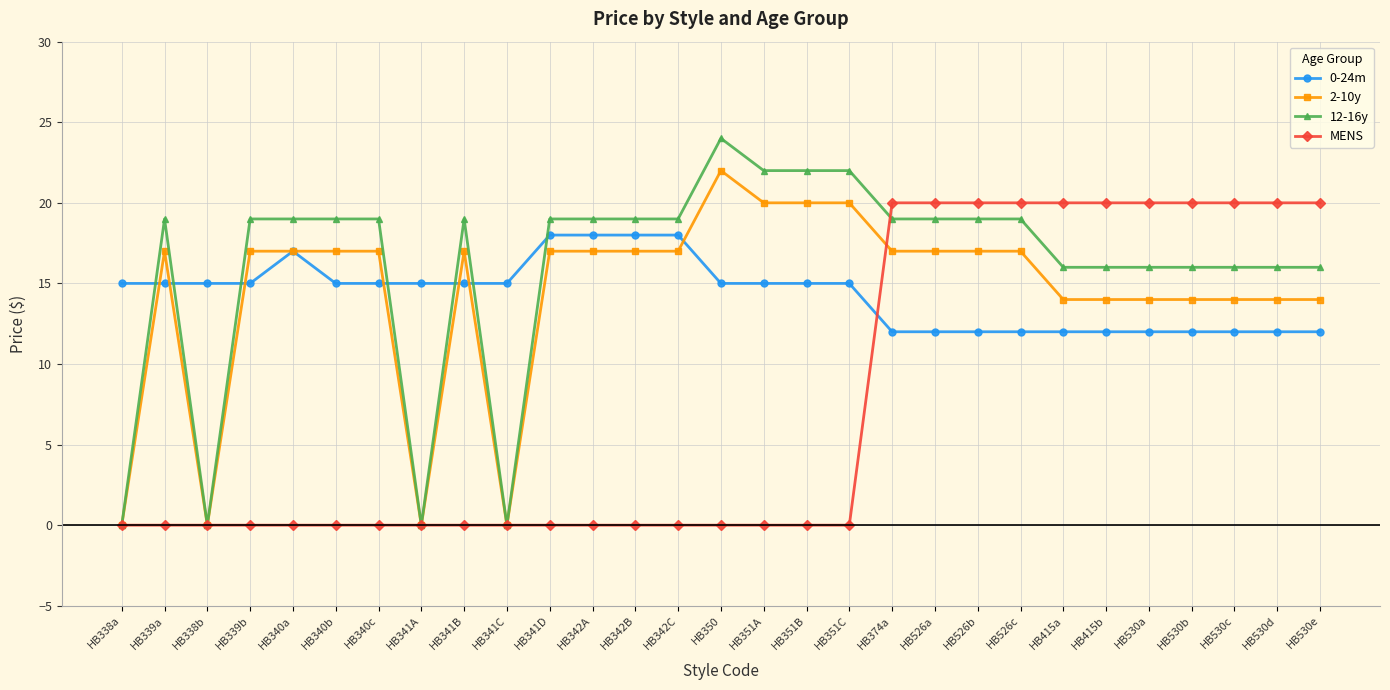

What are all the series names shown in the legend?

0-24m, 2-10y, 12-16y, MENS